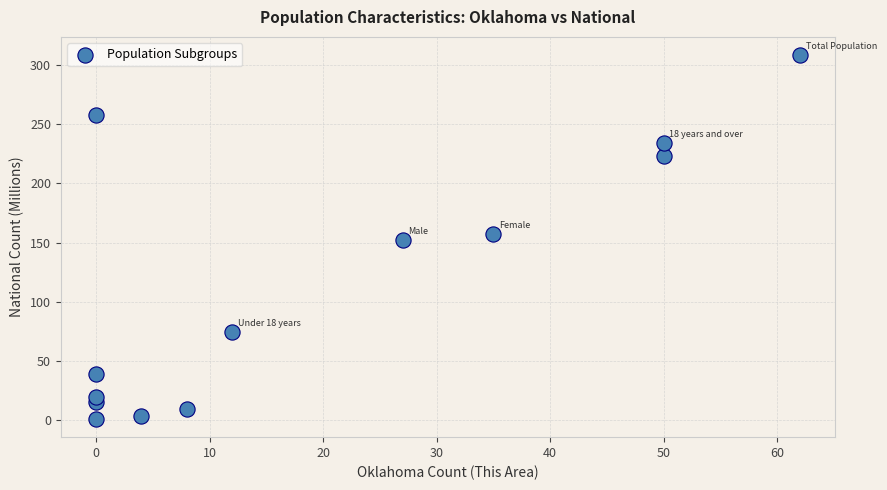

What is the range of X values (max minus min)?

62.0